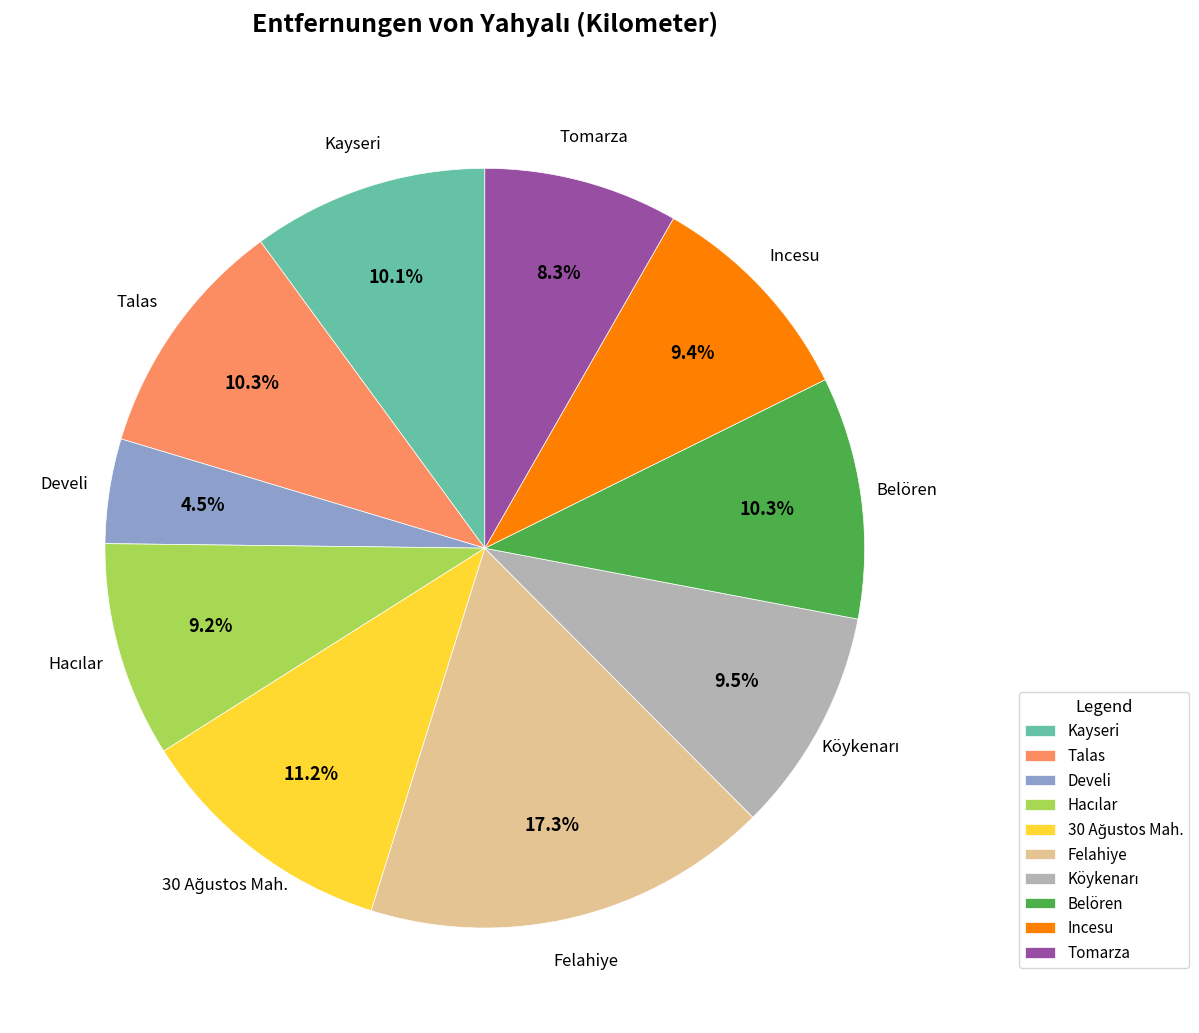

Does any single category account for the majority?

No